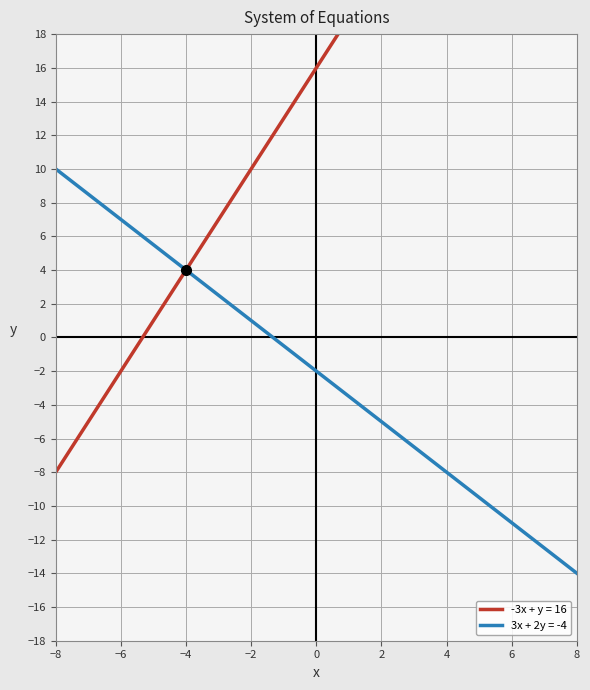

What is the lowest value of the 3x + 2y = -4 series?

-14.0